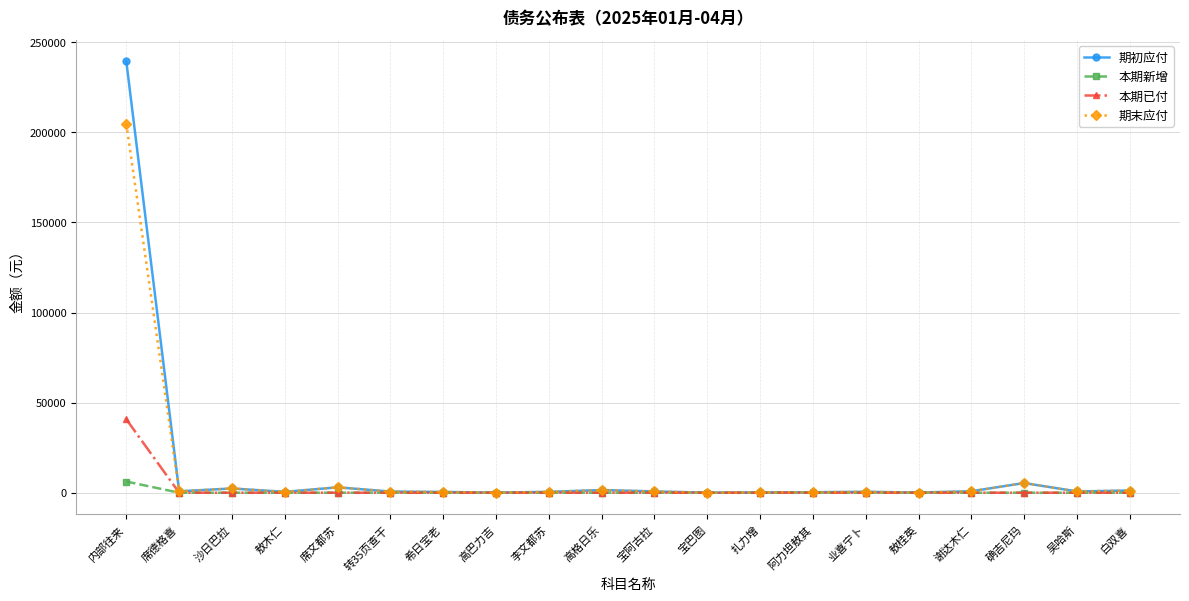

What is the spread (max minus min) of values at 敖木仁?

452.7